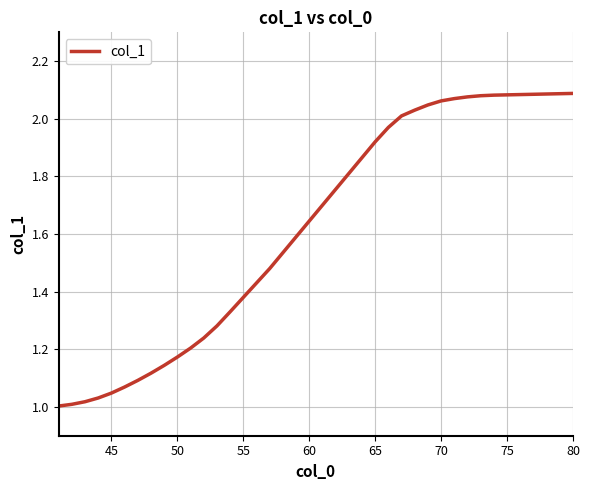

How many lines are shown in the chart?

1